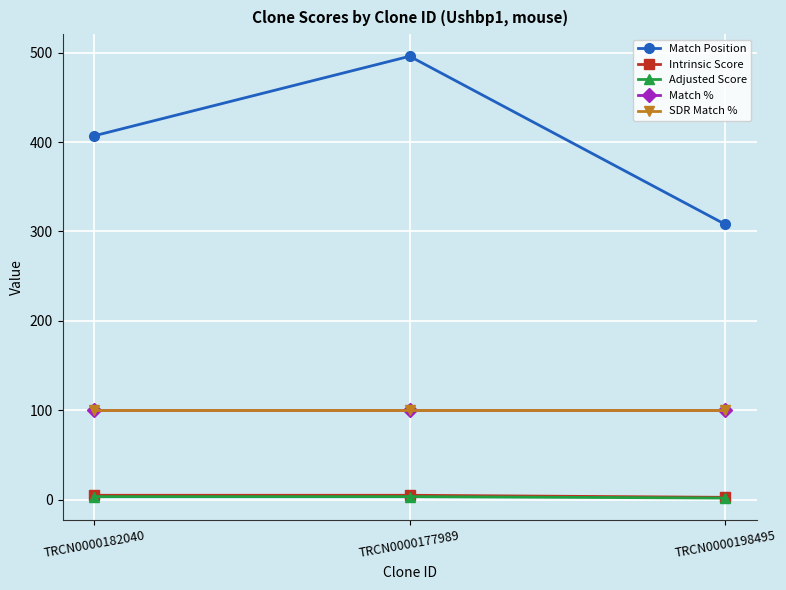

What is the value of the Adjusted Score point at the 3rd from the left?

1.8